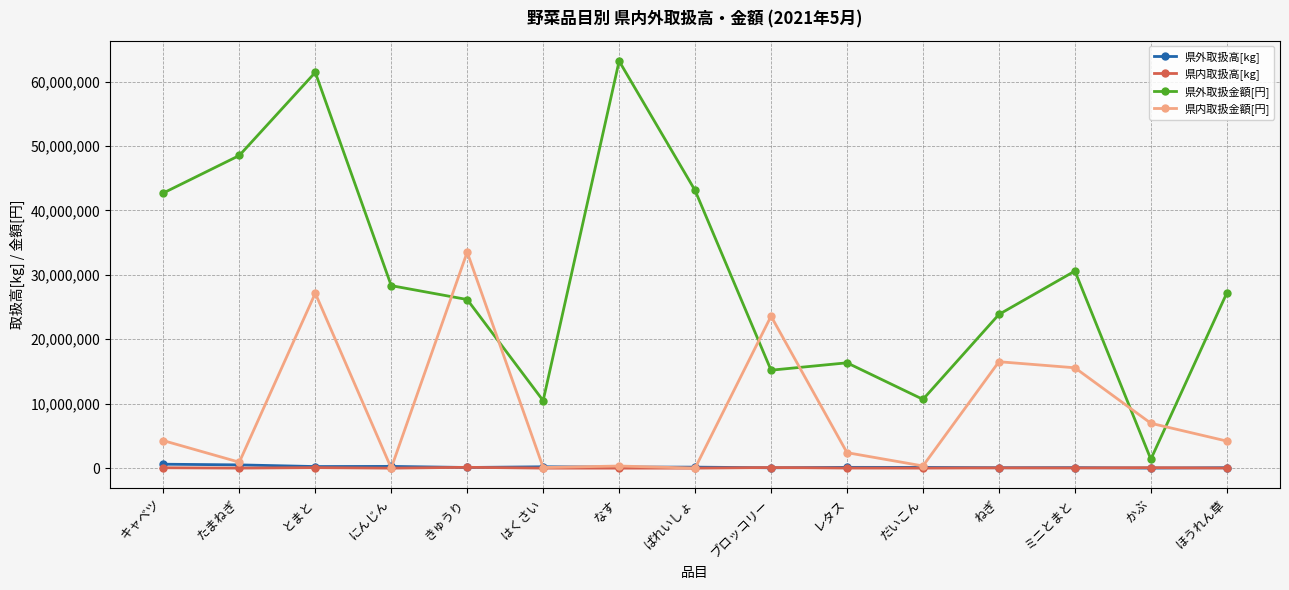

What is the maximum value for 県外取扱金額[円]?

63175241